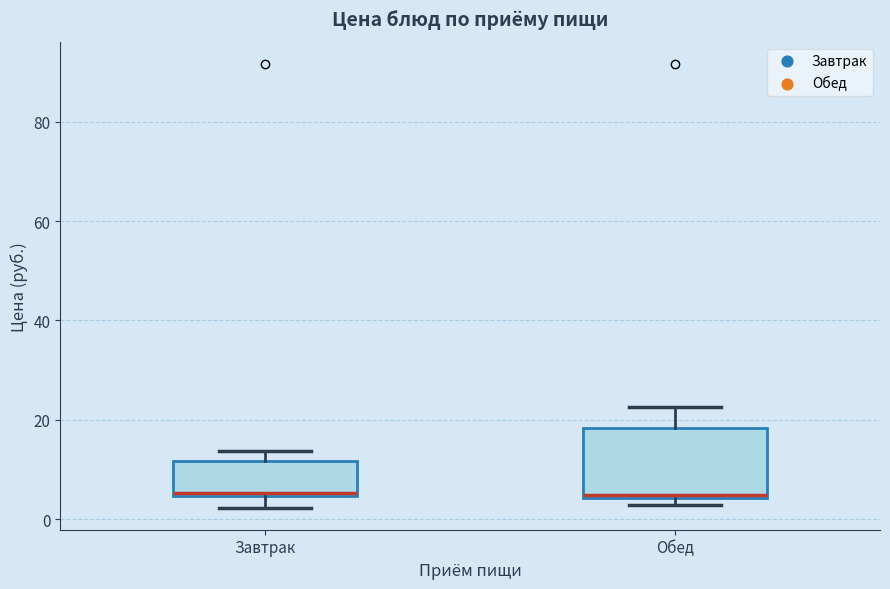

Where is the lower edge of the box for Обед on the y-axis? The values are not printed on the chart, so give them approximately, as read against the axis.

4